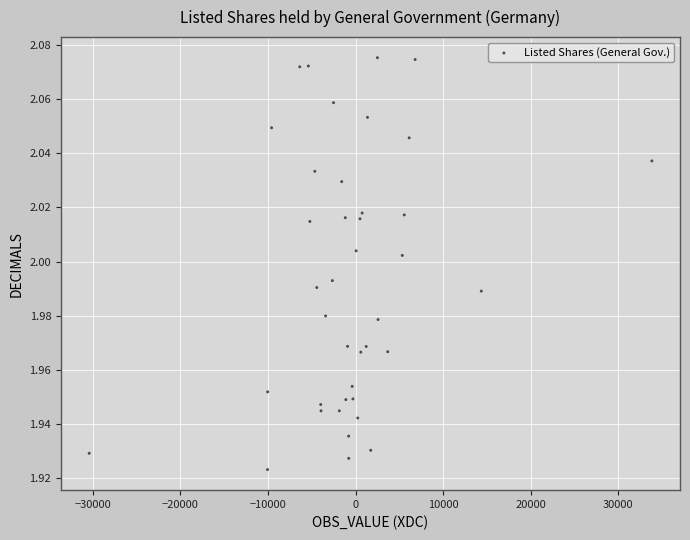

What is the range of X values (max minus min)?

64227.0